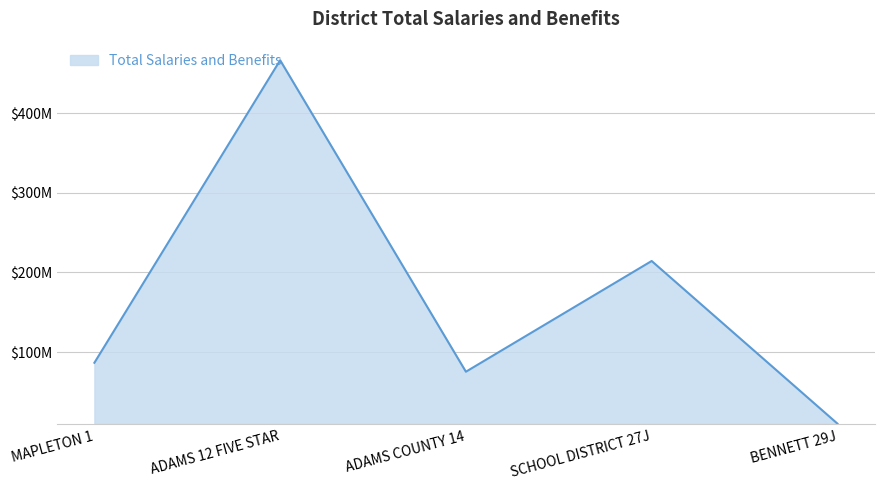

Rank the categories by value from lowest to highest.

BENNETT 29J, ADAMS COUNTY 14, MAPLETON 1, SCHOOL DISTRICT 27J, ADAMS 12 FIVE STAR